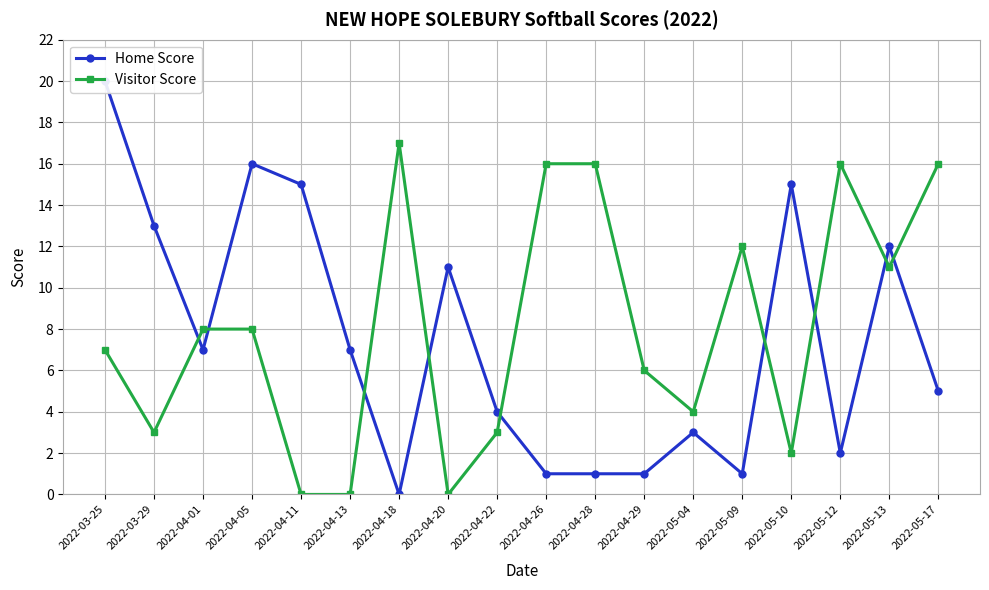

At which category is the sum across all series the highest?

2022-03-25